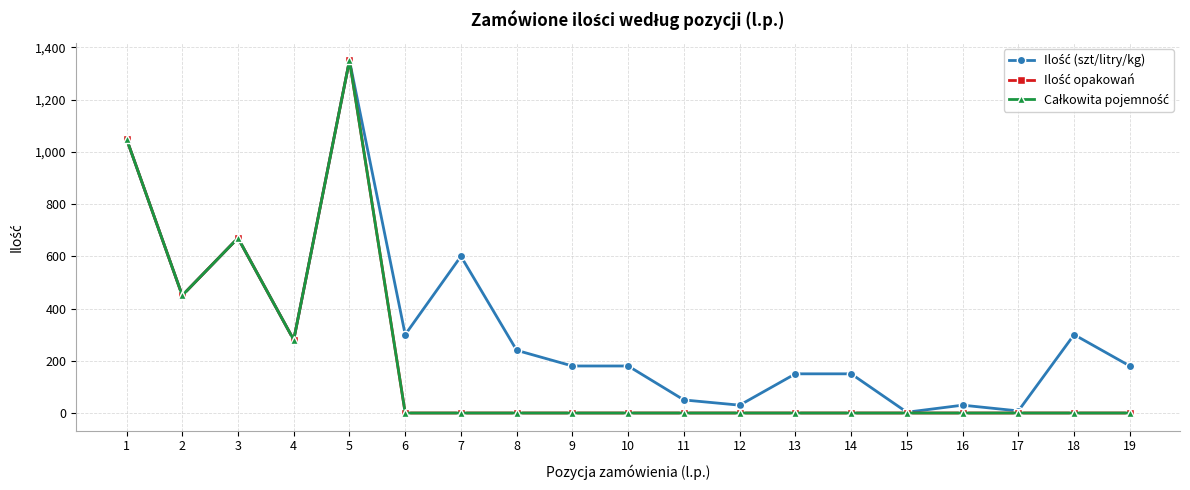

Reading left to right, what are all the values shown in this chart?

Ilość (szt/litry/kg): 1=1050	2=450	3=670	4=280	5=1350	6=300	7=600	8=240	9=180	10=180	11=50	12=30	13=150	14=150	15=3	16=30	17=8	18=300	19=180
Ilość opakowań: 1=1050	2=450	3=670	4=280	5=1350	6=0	7=0	8=0	9=0	10=0	11=0	12=0	13=0	14=0	15=0	16=0	17=0	18=0	19=0
Całkowita pojemność: 1=1050	2=450	3=670	4=280	5=1350	6=0	7=0	8=0	9=0	10=0	11=0	12=0	13=0	14=0	15=0	16=0	17=0	18=0	19=0